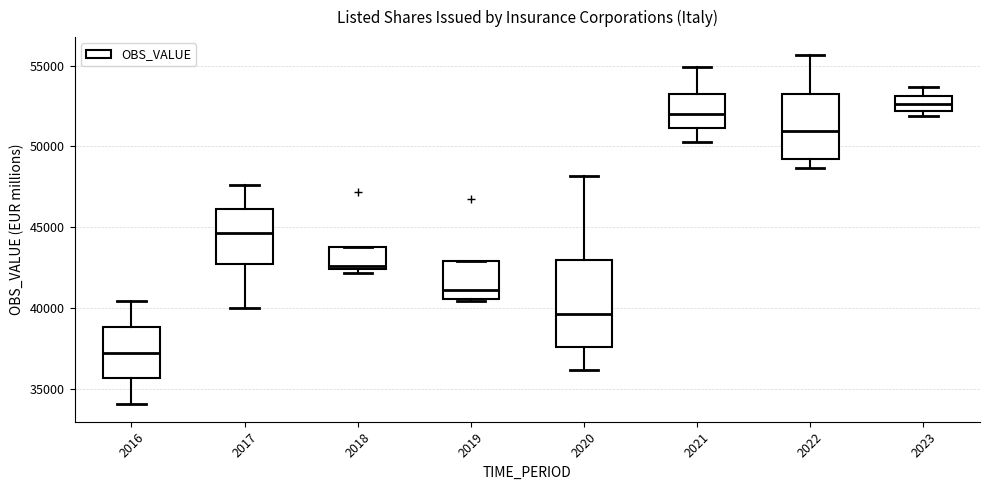

Reading left to right, read every box against the y-axis: the position of its median line, the range the box covers, and the ends of its whiskers. The values are not printed on the chart, so give them approximately, as read against the axis.

2016: median 37000, box 35500 to 39000, whiskers 34000 to 40500
2017: median 44500, box 42500 to 46000, whiskers 40000 to 47500
2018: median 42500 (just above the box's lower edge), box 42500 to 44000, whiskers 42000 to 44000
2019: median 41000, box 40500 to 43000, whiskers 40500 to 43000
2020: median 39500, box 37500 to 43000, whiskers 36000 to 48000
2021: median 52000, box 51000 to 53000, whiskers 50500 to 55000
2022: median 51000, box 49000 to 53000, whiskers 48500 to 55500
2023: median 52500, box 52000 to 53000, whiskers 52000 (just below the box's lower edge) to 53500